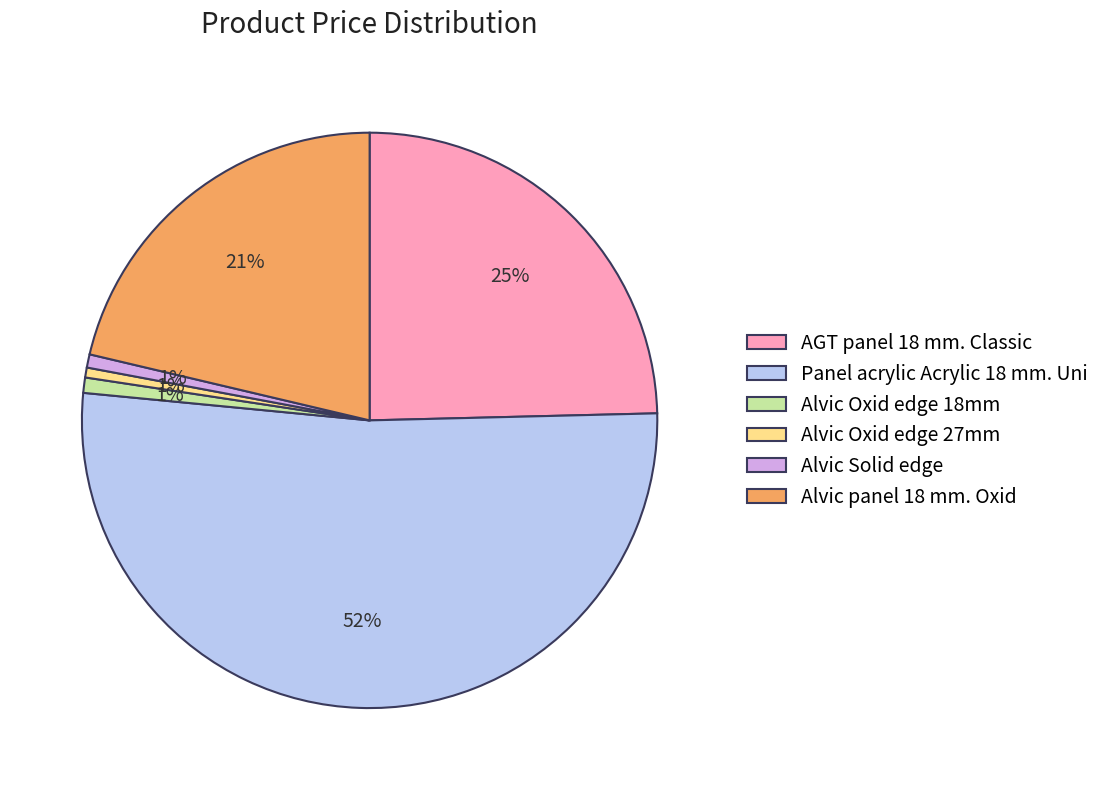

Is there a majority slice in this chart?

Yes